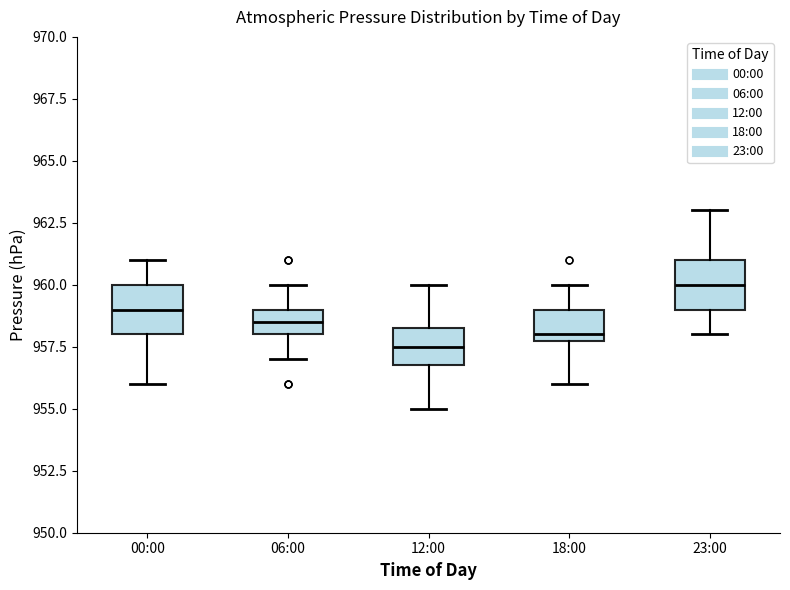

Reading left to right, read every box against the y-axis: the position of its median line, the range the box covers, and the ends of its whiskers. The values are not printed on the chart, so give them approximately, as read against the axis.

00:00: median 959.0, box 958.0 to 960.0, whiskers 956.0 to 961.0
06:00: median 958.5, box 958.0 to 959.0, whiskers 957.0 to 960.0
12:00: median 957.5, box 957.0 to 958.5, whiskers 955.0 to 960.0
18:00: median 958.0 (just above the box's lower edge), box 958.0 to 959.0, whiskers 956.0 to 960.0
23:00: median 960.0, box 959.0 to 961.0, whiskers 958.0 to 963.0